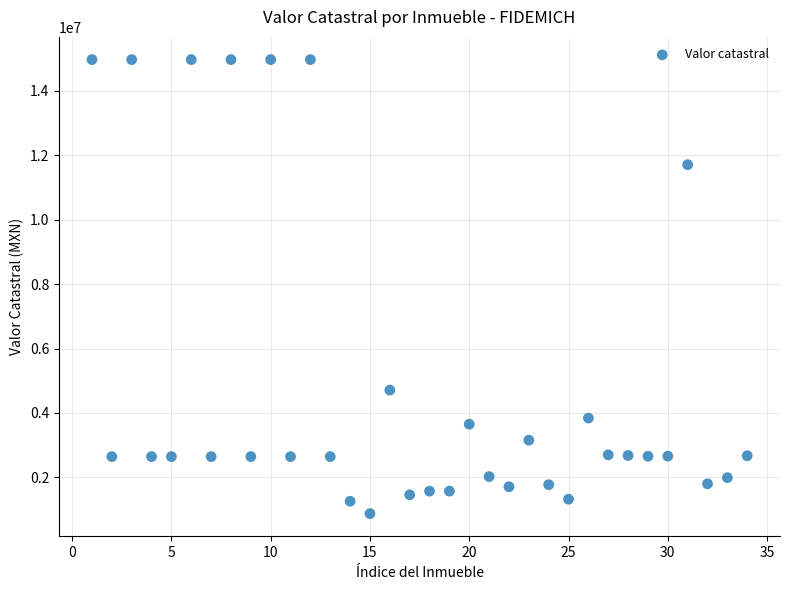

What is the range of X values (max minus min)?

33.0